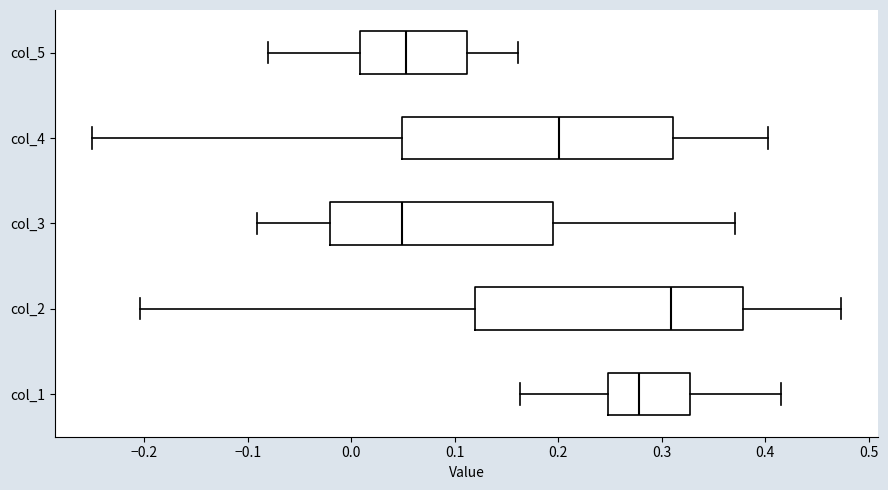

Reading bottom to top, transcribe this box plot: for each box, give where its median line is, the range the box spans, and where its two whiskers end, as read against the x-axis. The values are not printed on the chart, so give them approximately, as read against the axis.

col_1: median 0.28, box 0.25 to 0.33, whiskers 0.16 to 0.42
col_2: median 0.31, box 0.12 to 0.38, whiskers -0.20 to 0.47
col_3: median 0.05, box -0.02 to 0.20, whiskers -0.09 to 0.37
col_4: median 0.20, box 0.05 to 0.31, whiskers -0.25 to 0.40
col_5: median 0.05, box 0.01 to 0.11, whiskers -0.08 to 0.16